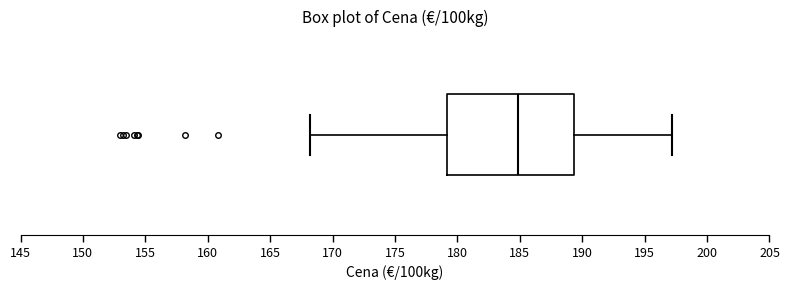

Transcribe this box plot: give where the median line is, the range the box spans, and where the two whiskers end, as read against the x-axis. The values are not printed on the chart, so give them approximately, as read against the axis.

median 185.0, box 179.0 to 189.5, whiskers 168.0 to 197.0